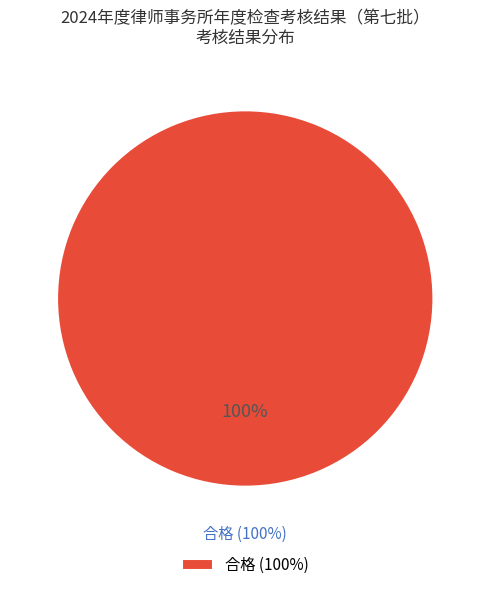

What is the majority slice?

合格